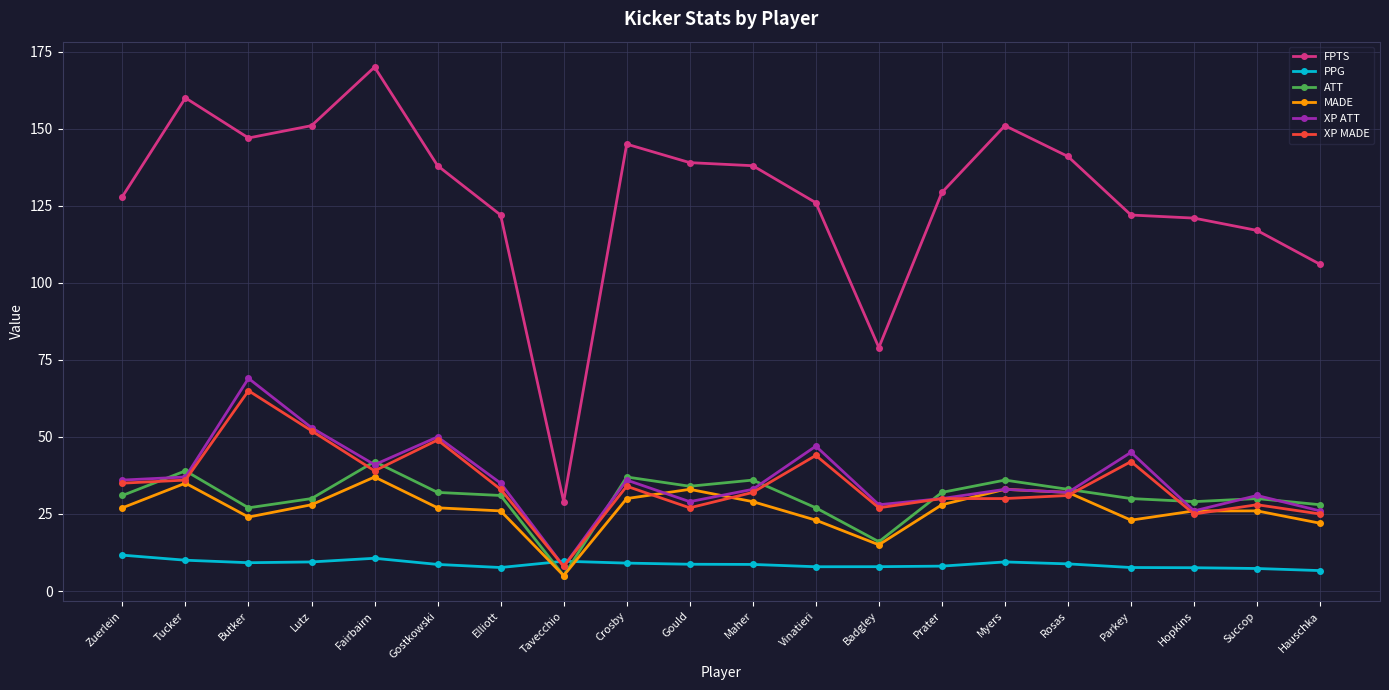

At which category does MADE reach its first local valley?

Butker